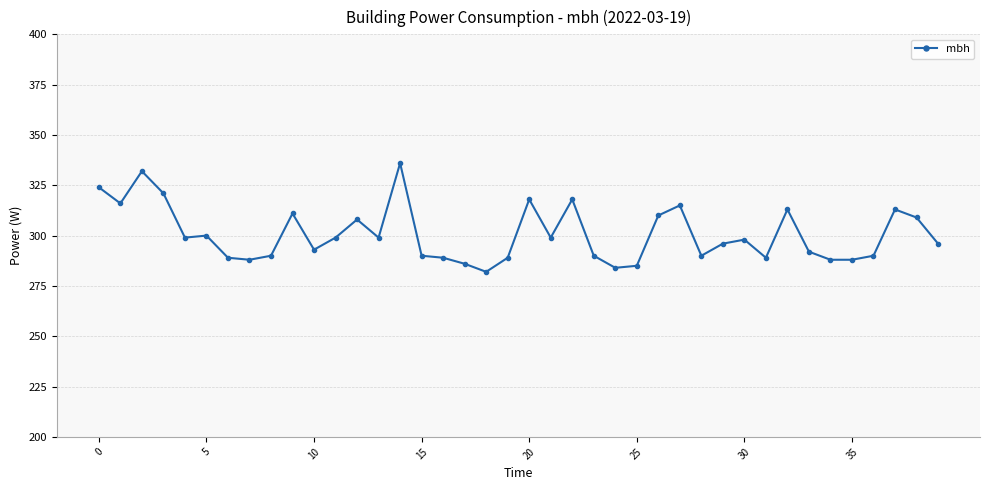

What is the value of the 27th point from the left?

310